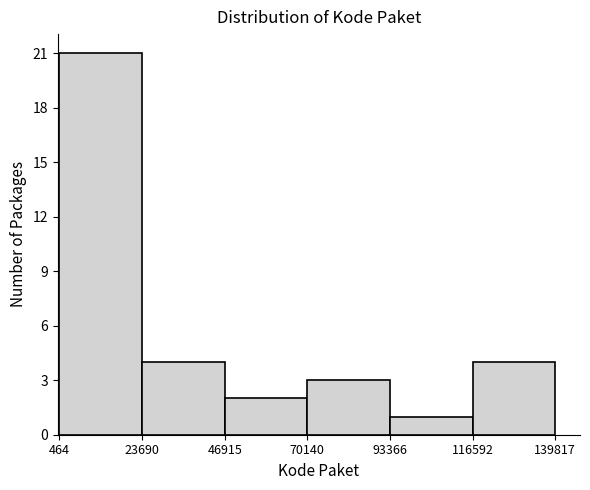

How tall is the bar that spans 70140 to 93366 on the x-axis? The values are not printed on the chart, so give them approximately, as read against the axis.

3